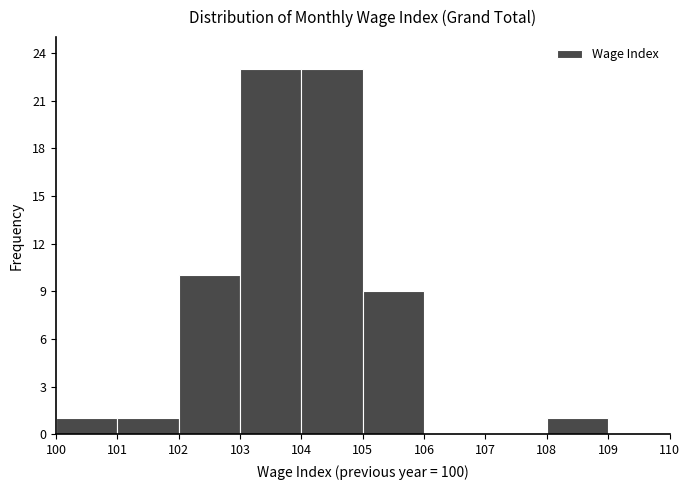

What is the height of the bar covering 108 to 109 on the x-axis? The values are not printed on the chart, so give them approximately, as read against the axis.

1